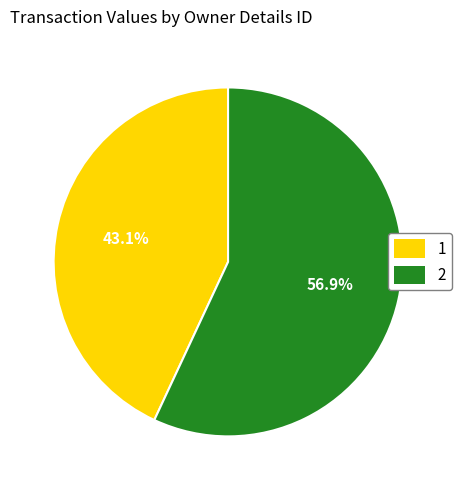

What is the smallest slice in the pie chart?

1